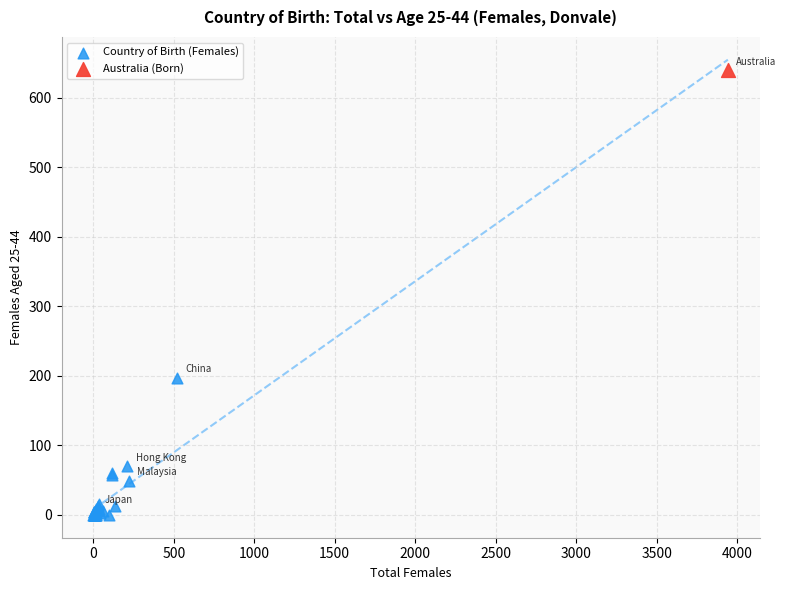

What are all the series names shown in the legend?

Country of Birth (Females), Australia (Born)